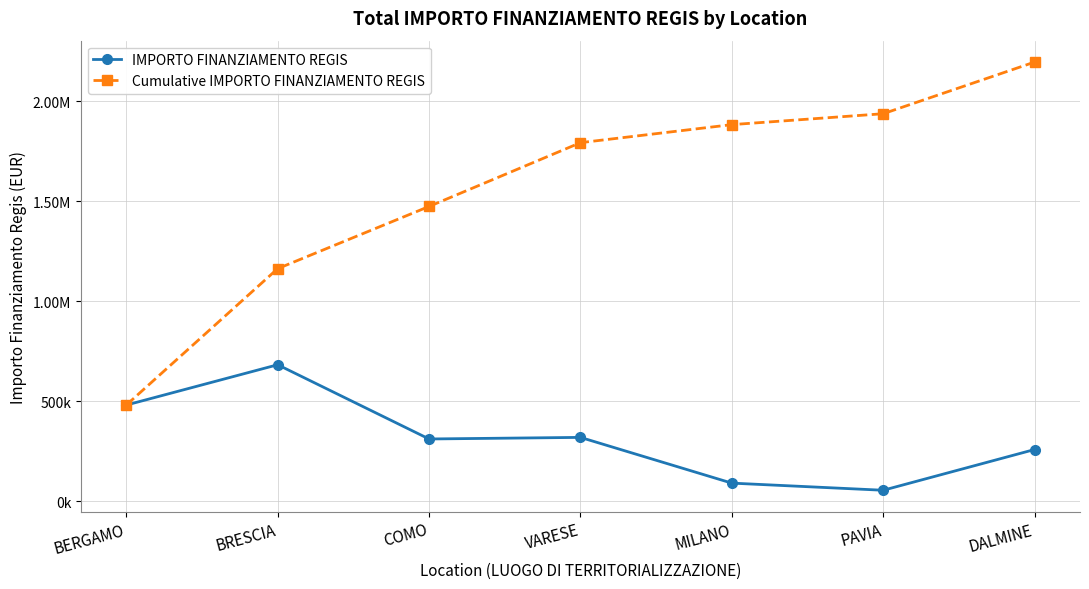

At which category does IMPORTO FINANZIAMENTO REGIS reach its first local peak?

BRESCIA